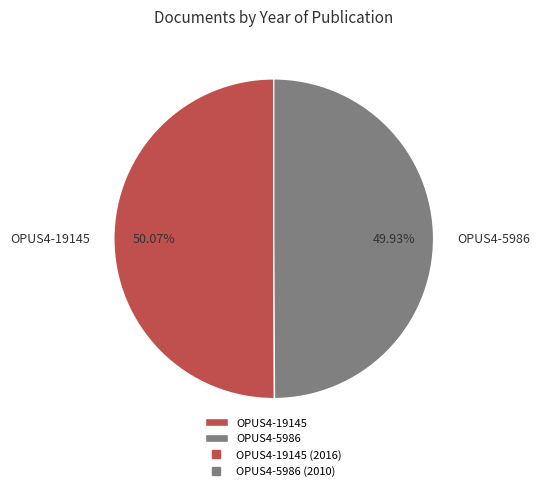

What is the ratio of the value at OPUS4-19145 to the value at OPUS4-5986?

1.0